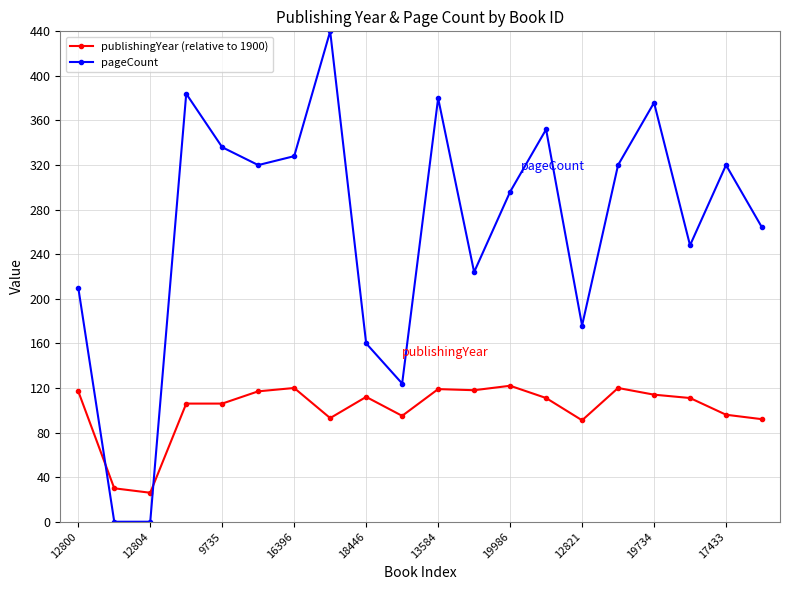

Which series has the largest range (max minus min)?

pageCount